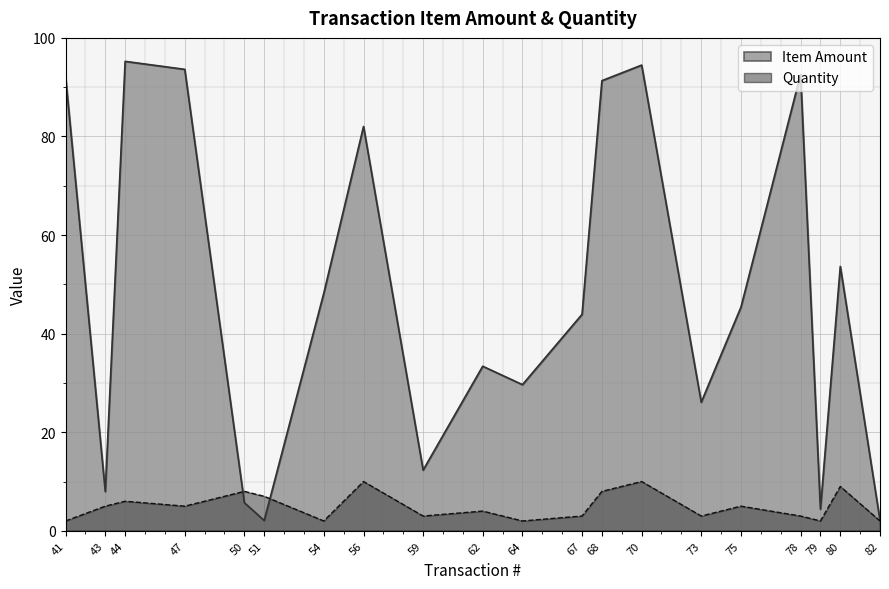

Which series ends up on top after the final intersection of Item Amount and Quantity?

Item Amount